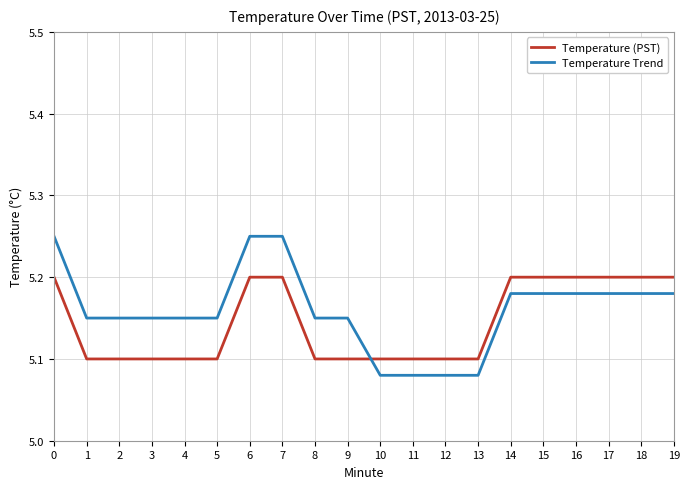

Is this an area chart (filled region under the line)?

No